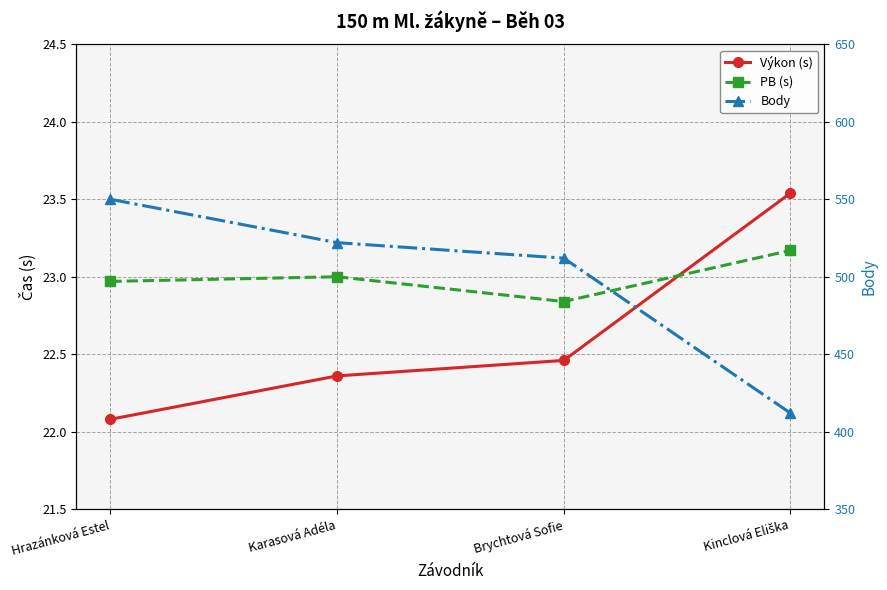

Does the chart have visible grid lines?

Yes